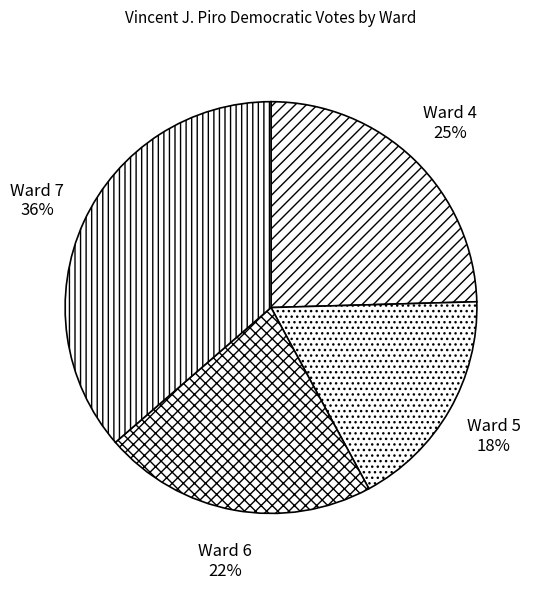

Does Ward 7 represent more than half of the total?

No